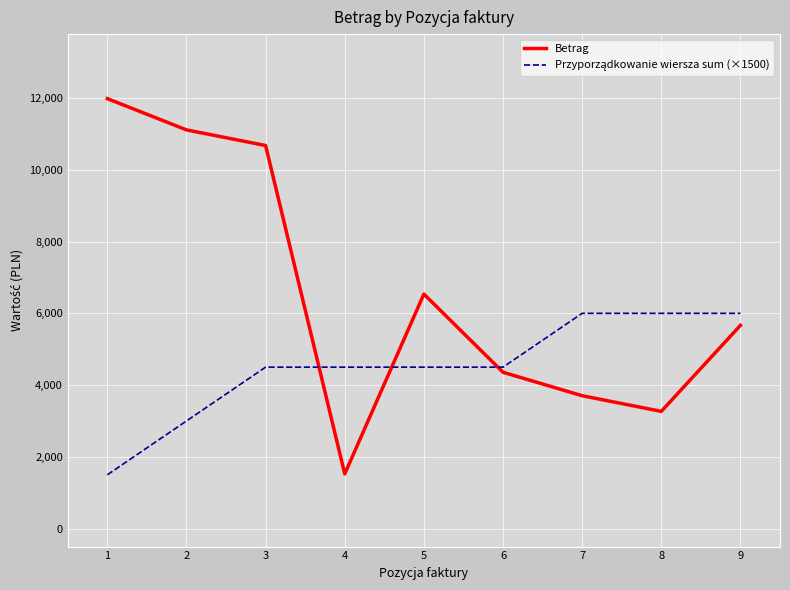

Rank the categories by Betrag value from highest to lowest.

1, 2, 3, 5, 9, 6, 7, 8, 4